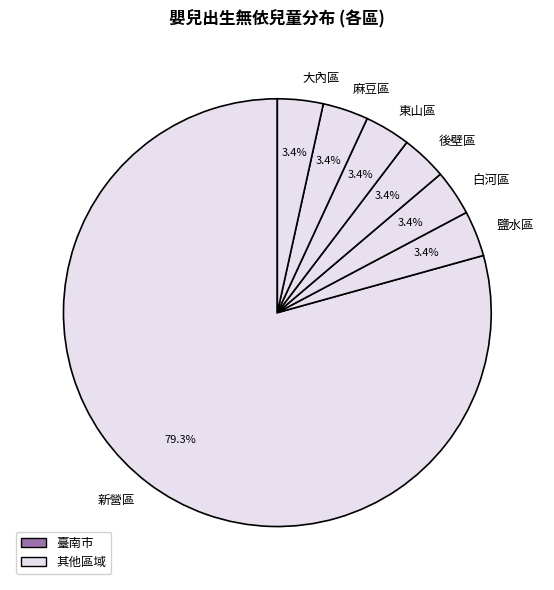

Is the sum of 東山區 and 後壁區 greater than half?

No